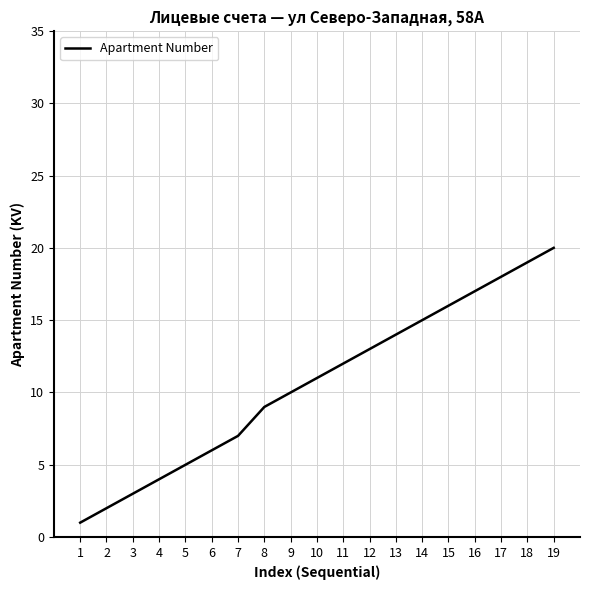

What is the greatest value displayed?

20